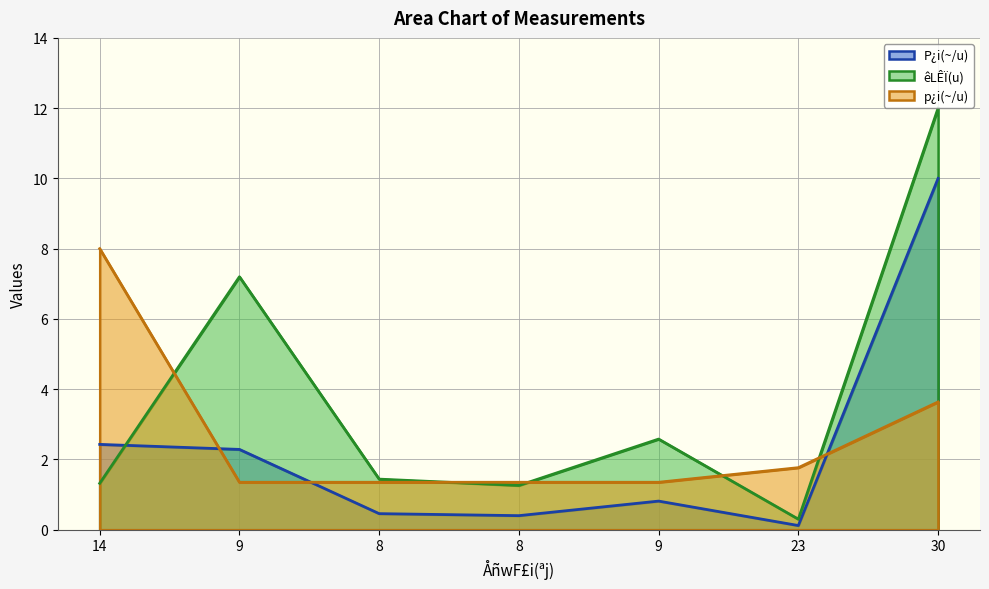

What is the value of the êLÊÏ(u) point at the 2nd from the left?

7.2